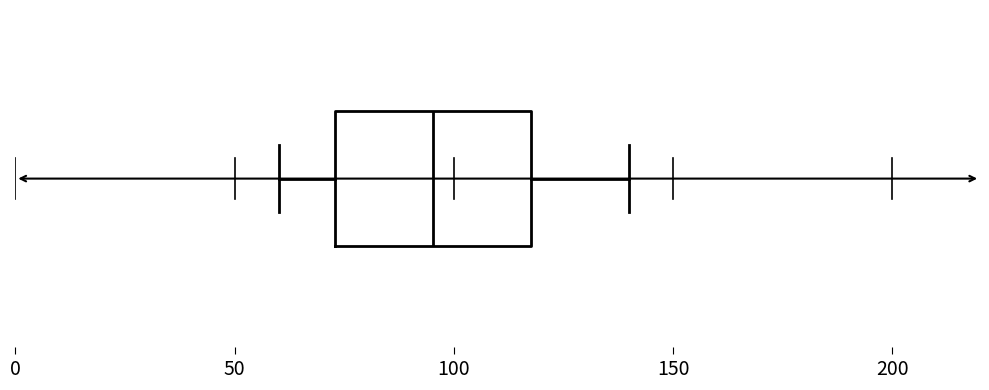

Read this box plot against the x-axis: the position of the median line, the range covered by the box, and the ends of both whiskers. The values are not printed on the chart, so give them approximately, as read against the axis.

median 95, box 75 to 120, whiskers 60 to 140